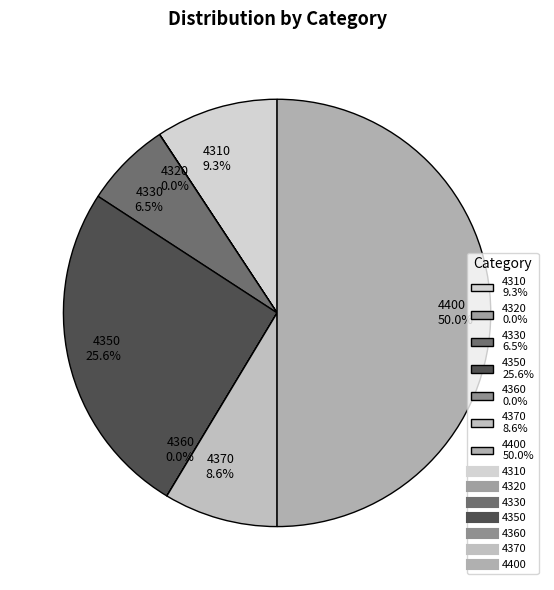

To the nearest percent, what is the difference between the largest and smallest slice percentages?

50%